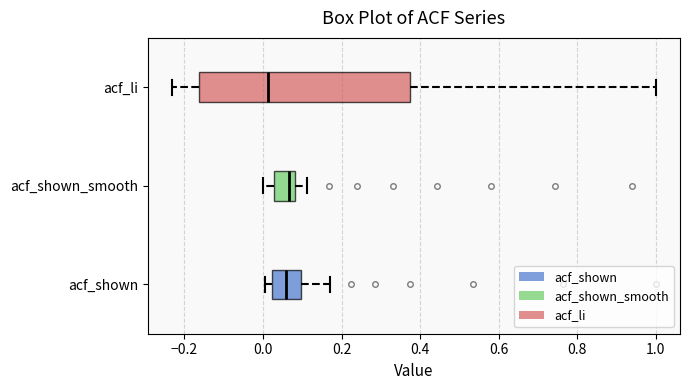

Reading bottom to top, read every box against the x-axis: the position of its median line, the range the box covers, and the ends of its whiskers. The values are not printed on the chart, so give them approximately, as read against the axis.

acf_shown: median 0.06, box 0.02 to 0.10, whiskers 0.00 to 0.18
acf_shown_smooth: median 0.06, box 0.02 to 0.08, whiskers 0.00 to 0.12
acf_li: median 0.02, box -0.16 to 0.38, whiskers -0.24 to 1.00